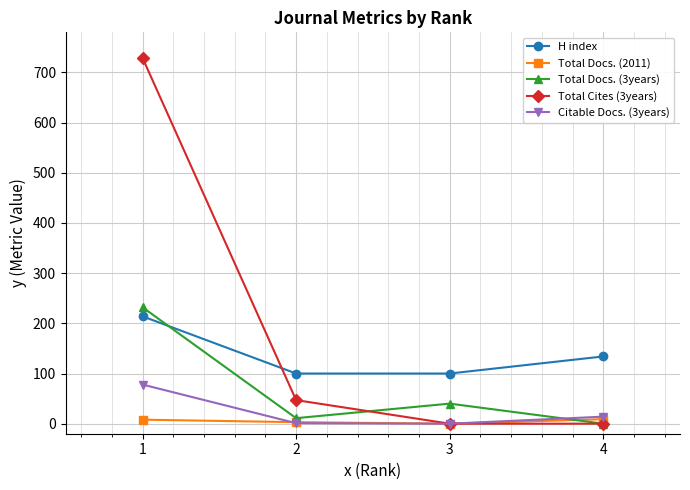

Between which two adjacent categories do Total Docs. (3years) and Total Docs. (2011) first intersect?

3 and 4